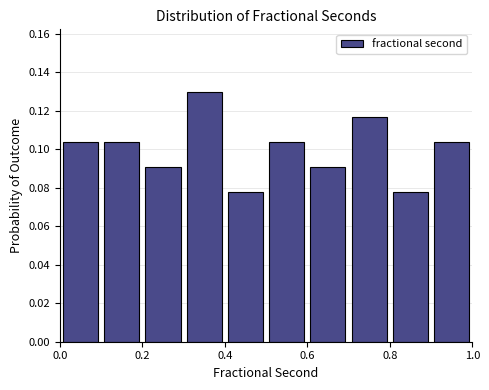

Reading left to right, list every bar in this chart as the range it spans on the x-axis followed by its height. The values are not printed on the chart, so give them approximately, as read against the axis.

0.0 to 0.1: 0.104
0.1 to 0.2: 0.104
0.2 to 0.3: 0.090
0.3 to 0.4: 0.130
0.4 to 0.5: 0.078
0.5 to 0.6: 0.104
0.6 to 0.7: 0.090
0.7 to 0.8: 0.116
0.8 to 0.9: 0.078
0.9 to 1.0: 0.104